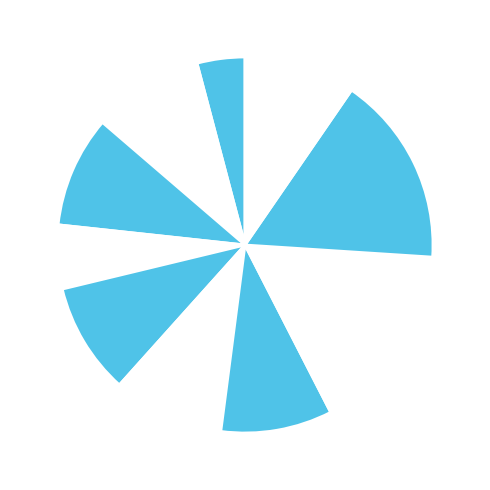

To the nearest percent, what is the difference between the largest and smallest slice percentages?

12%